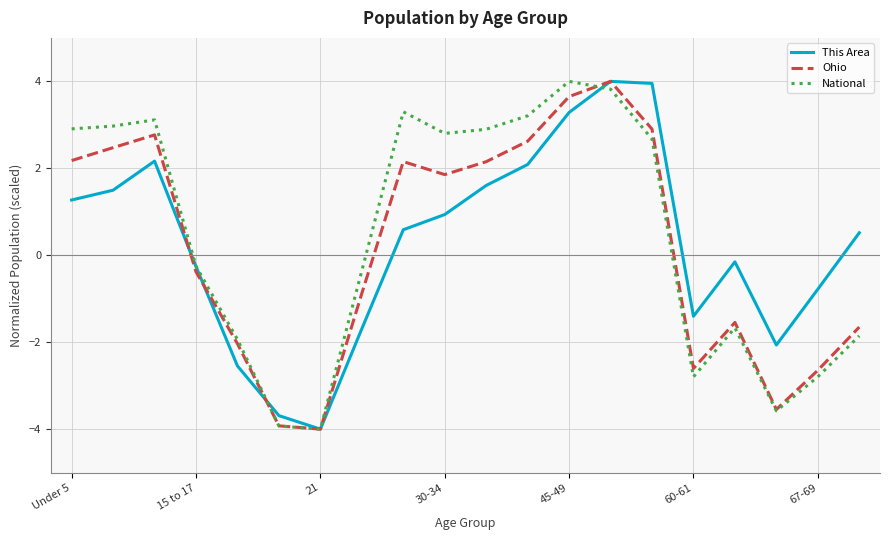

What is the minimum value shown in the chart?

-4.0